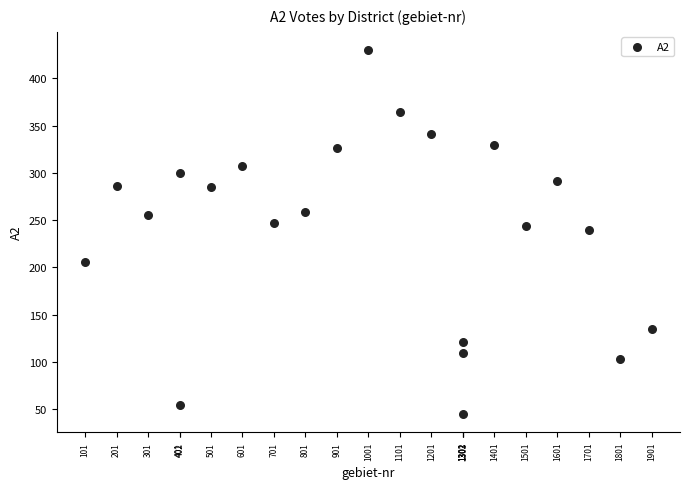

What is the range of Y values (max minus min)?

385